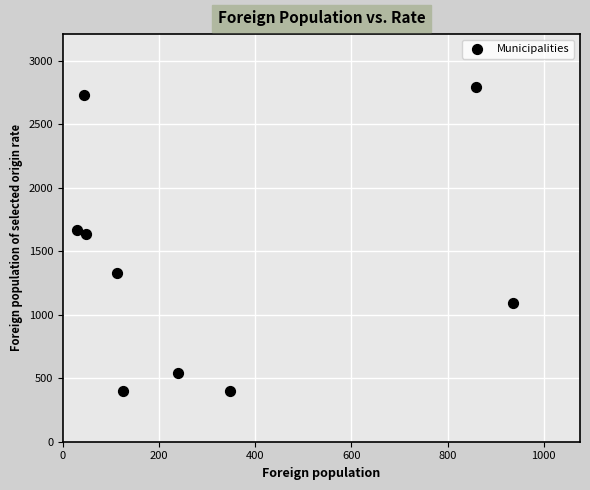

What Y value in the scatter plot is closest to 1594?

1633